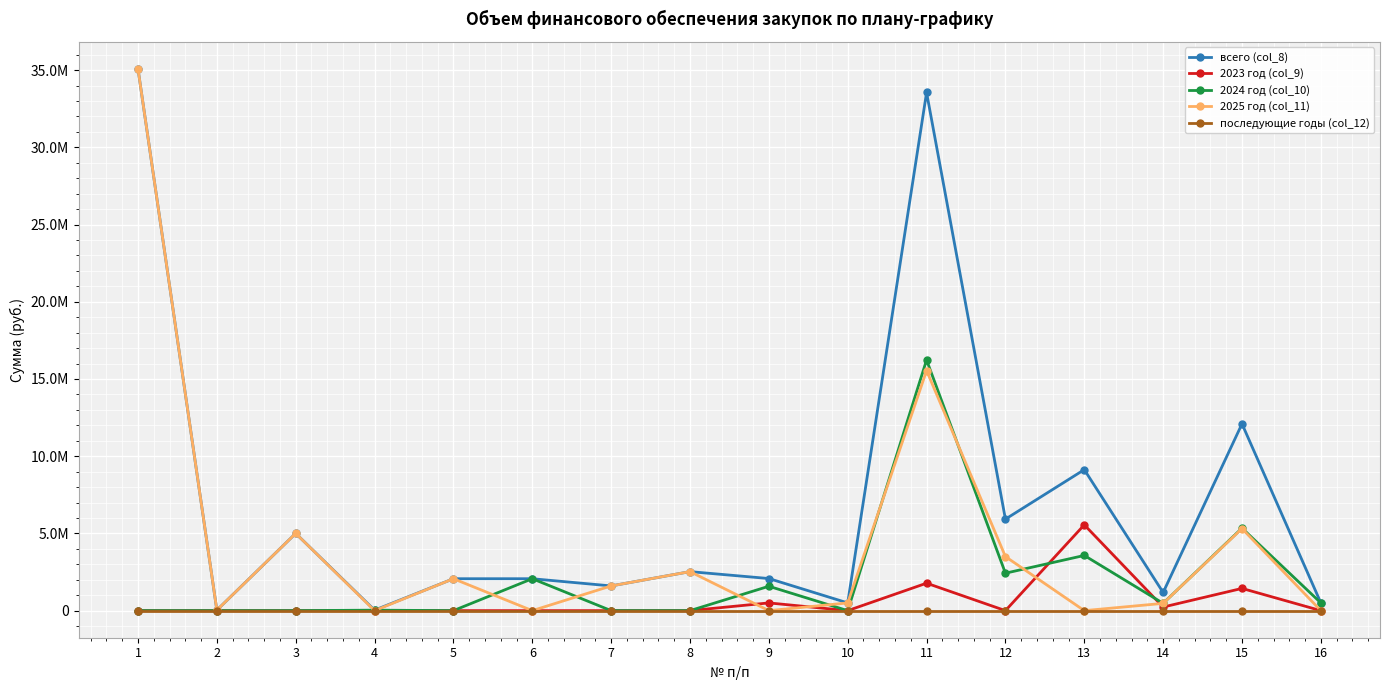

What is the spread (max minus min) of values at 6?

2066600.0